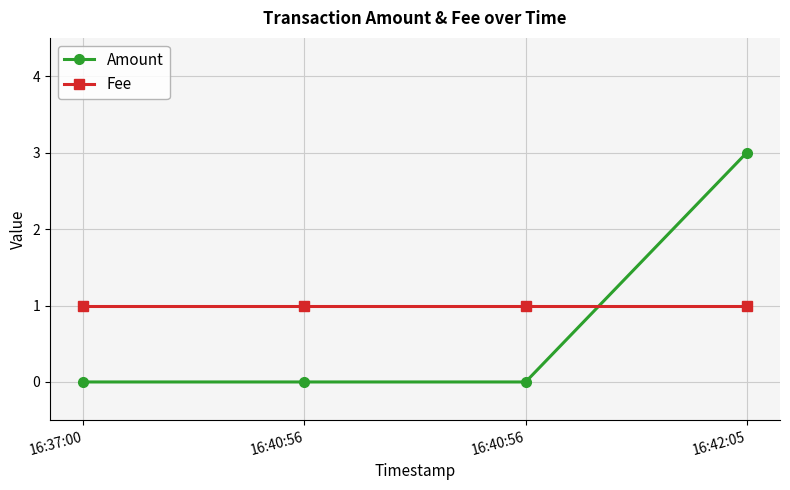

Which series has the largest total across all categories?

Fee